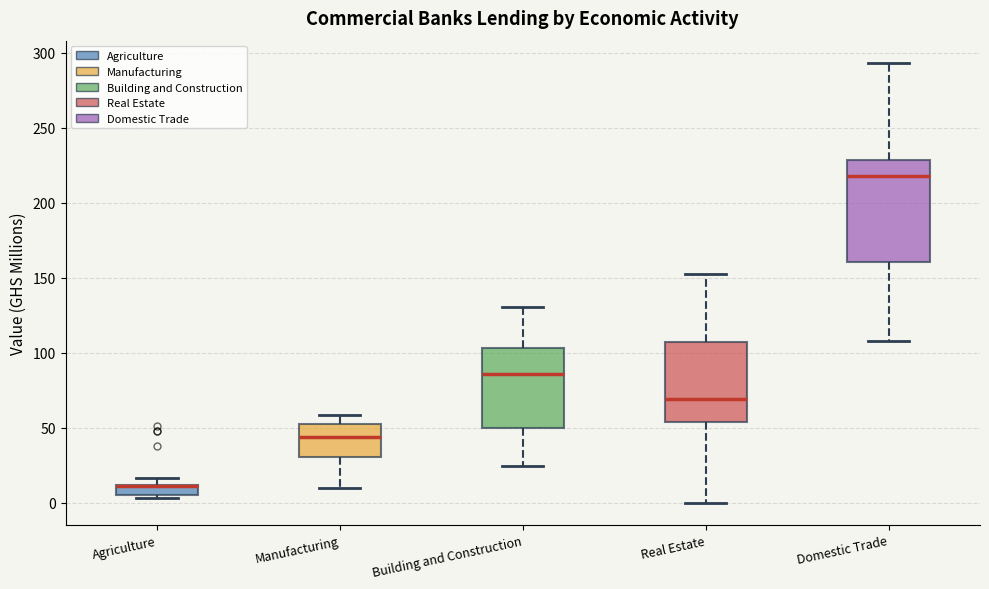

Which box is the tallest, from its lower edge to its upper edge?

Domestic Trade